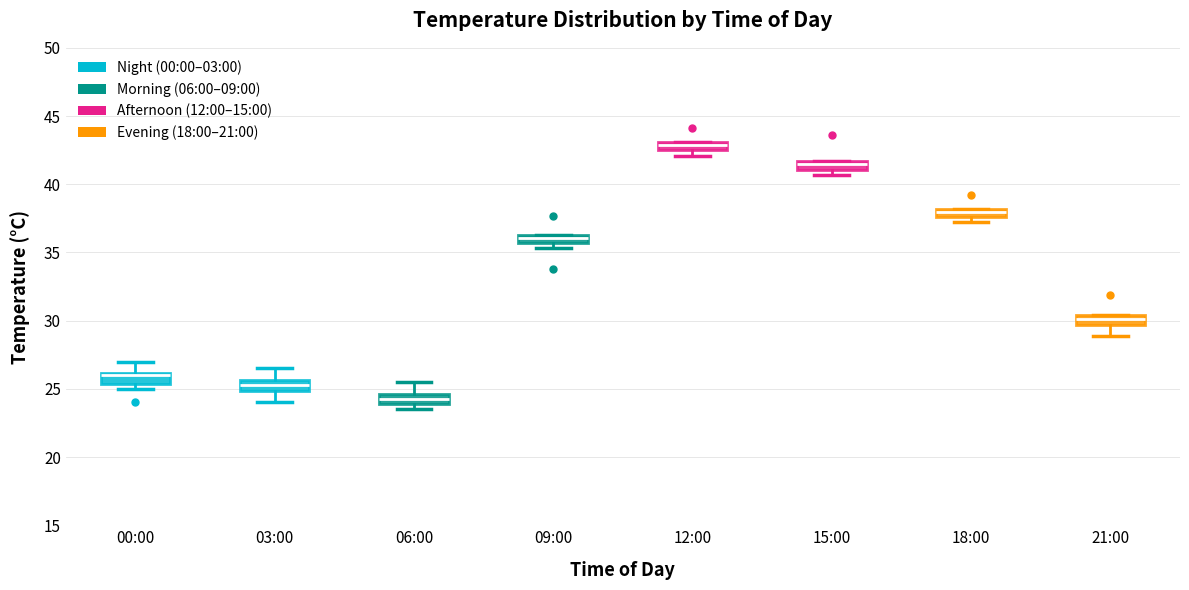

Where is the upper edge of the box for 00:00 on the y-axis? The values are not printed on the chart, so give them approximately, as read against the axis.

26.0